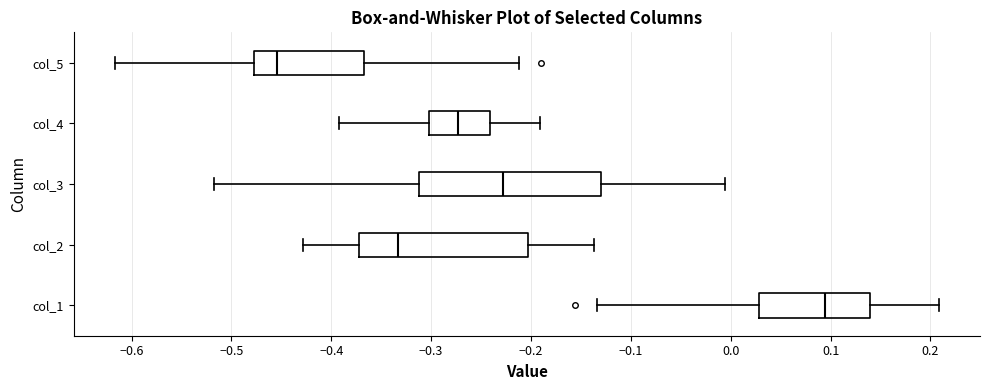

Which box has the furthest to the right median line?

col_1